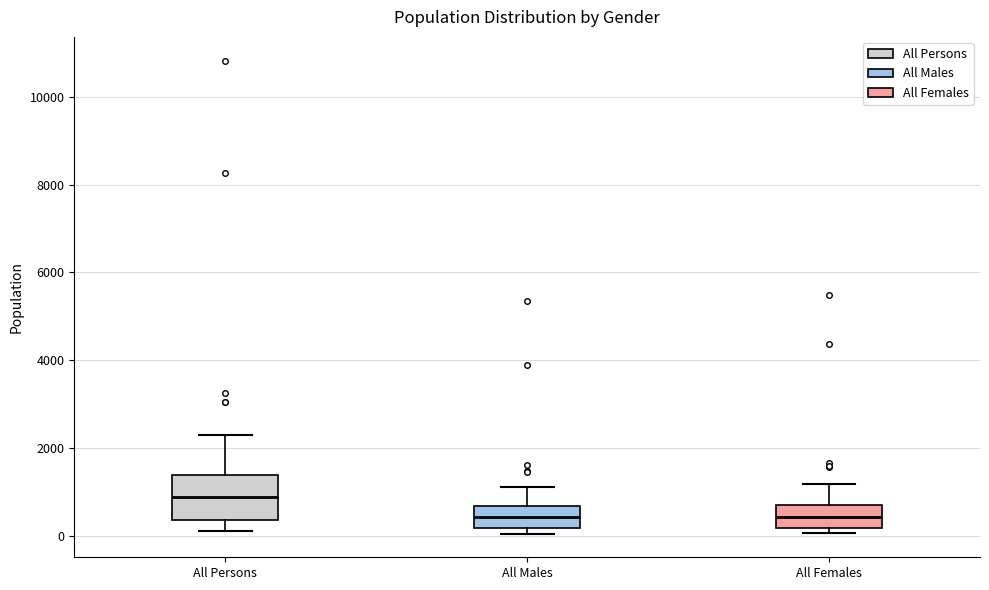

Which box is the tallest, from its lower edge to its upper edge?

All Persons